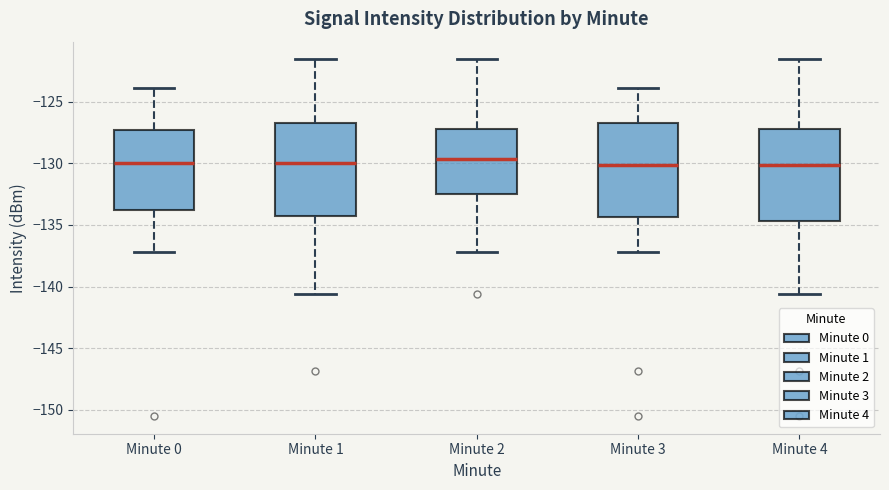

Where is the lower edge of the box for Minute 2 on the y-axis? The values are not printed on the chart, so give them approximately, as read against the axis.

-132.5